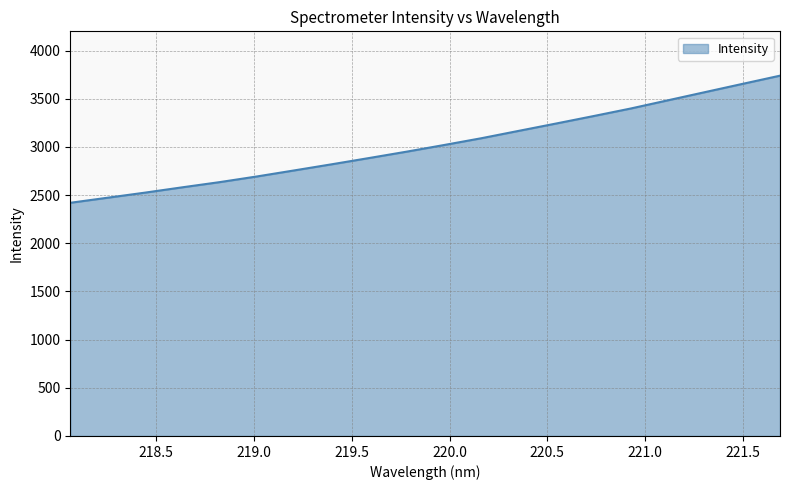

What is the minimum value shown in the chart?

2420.3